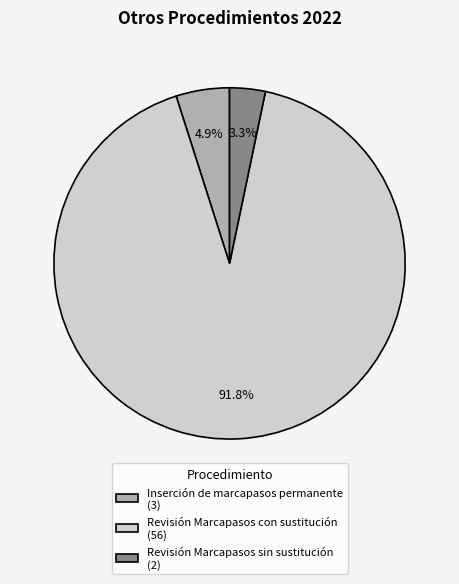

To the nearest percent, what is the difference between the Inserción de marcapasos permanente and Revisión Marcapasos con sustitución slice percentages?

87%